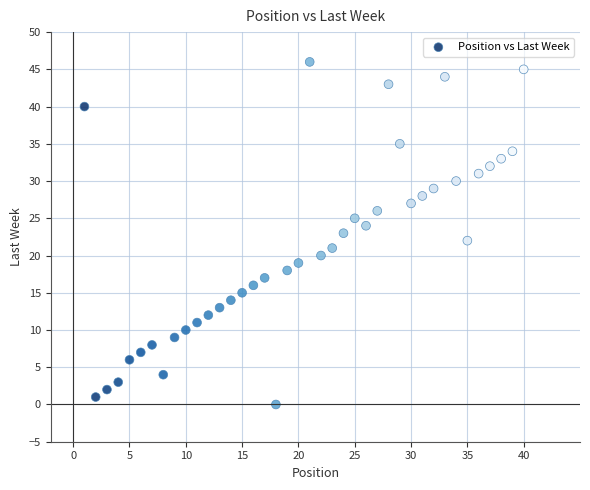

What is the range of X values (max minus min)?

39